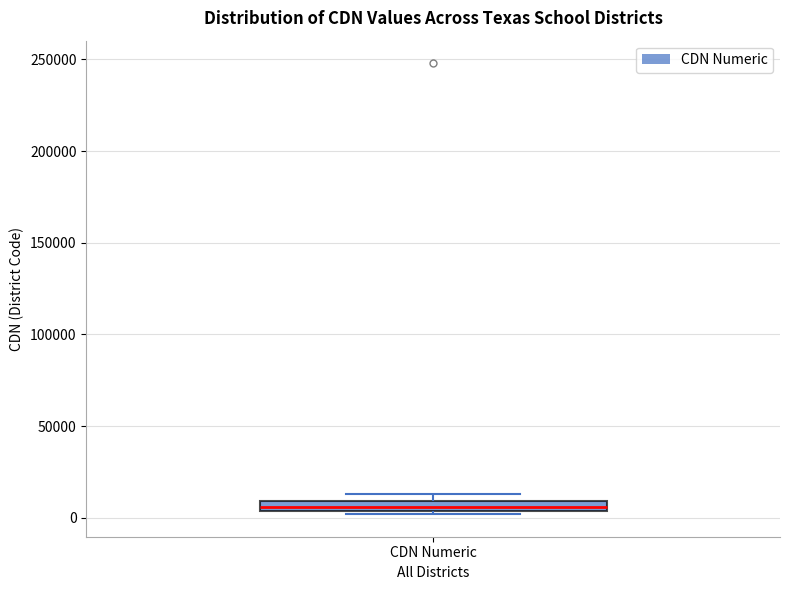

Where is the upper edge of the box for CDN Numeric on the y-axis? The values are not printed on the chart, so give them approximately, as read against the axis.

10000